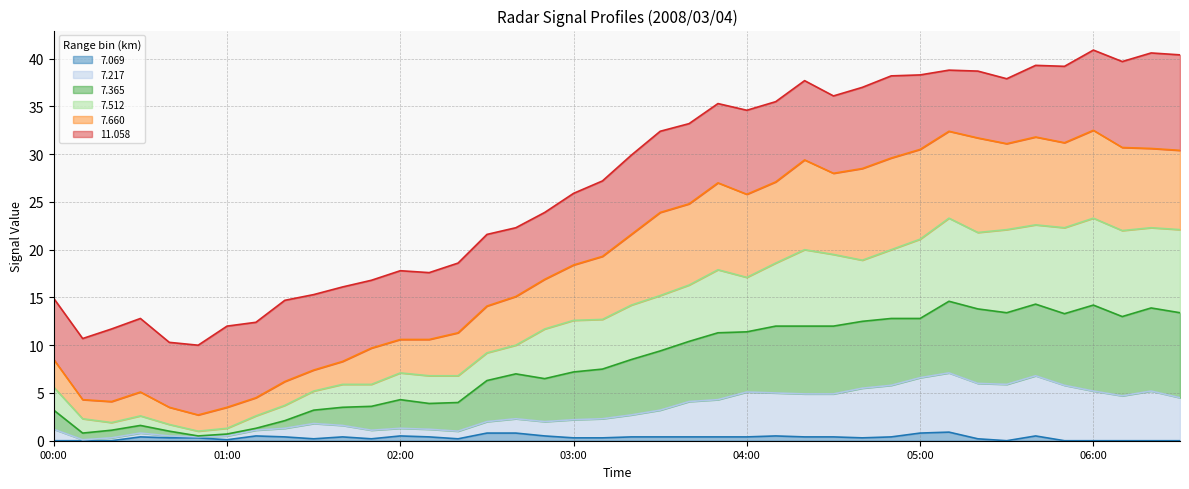

True or false: 7.365 and 7.217 intersect in this chart.

False